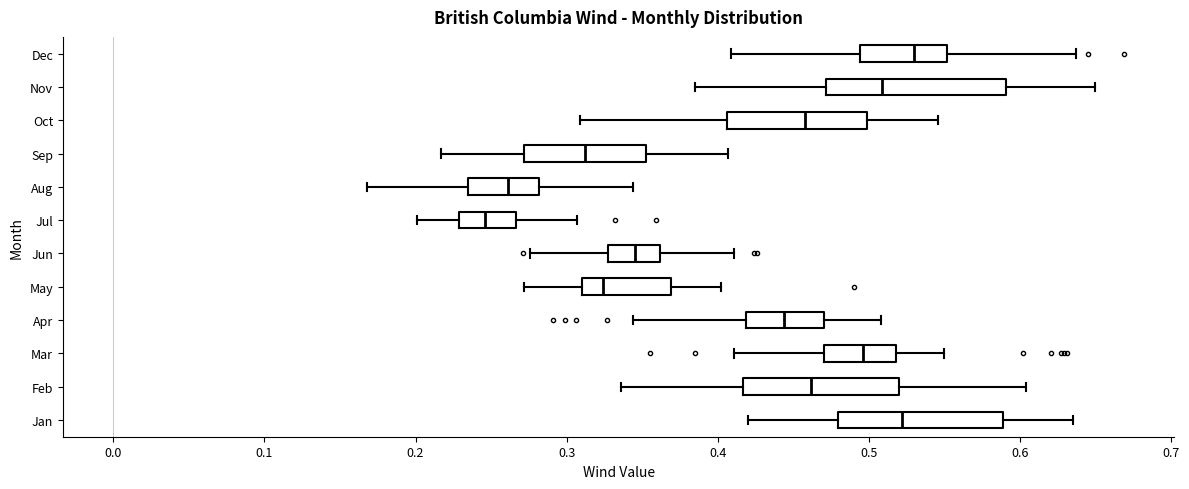

Reading bottom to top, read every box against the x-axis: the position of its median line, the range the box covers, and the ends of its whiskers. The values are not printed on the chart, so give them approximately, as read against the axis.

Jan: median 0.52, box 0.48 to 0.59, whiskers 0.42 to 0.64
Feb: median 0.46, box 0.42 to 0.52, whiskers 0.34 to 0.60
Mar: median 0.50, box 0.47 to 0.52, whiskers 0.41 to 0.55
Apr: median 0.44, box 0.42 to 0.47, whiskers 0.34 to 0.51
May: median 0.32, box 0.31 to 0.37, whiskers 0.27 to 0.40
Jun: median 0.35, box 0.33 to 0.36, whiskers 0.28 to 0.41
Jul: median 0.25, box 0.23 to 0.27, whiskers 0.20 to 0.31
Aug: median 0.26, box 0.23 to 0.28, whiskers 0.17 to 0.34
Sep: median 0.31, box 0.27 to 0.35, whiskers 0.22 to 0.41
Oct: median 0.46, box 0.41 to 0.50, whiskers 0.31 to 0.55
Nov: median 0.51, box 0.47 to 0.59, whiskers 0.39 to 0.65
Dec: median 0.53, box 0.49 to 0.55, whiskers 0.41 to 0.64